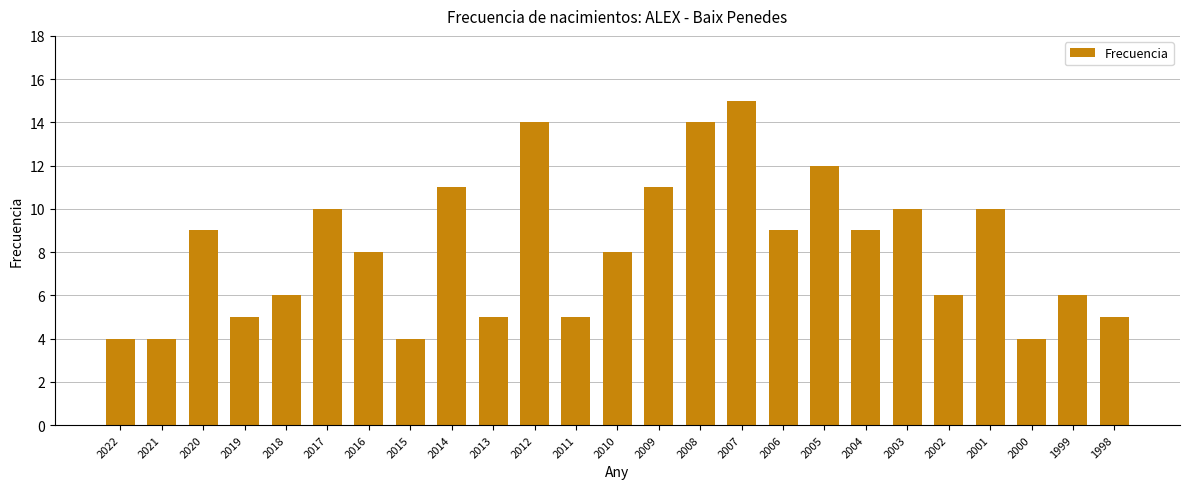

What is the change in value from 2006 to 2003?

+1